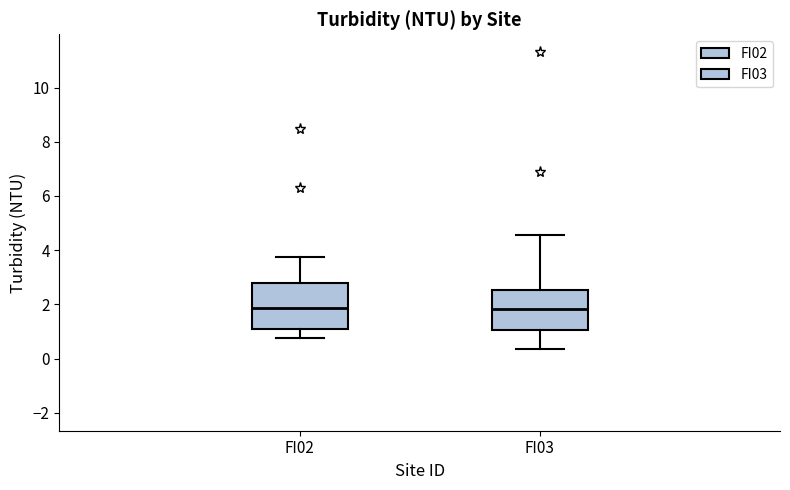

Reading left to right, transcribe this box plot: for each box, give where its median line is, the range the box spans, and where its two whiskers end, as read against the y-axis. The values are not printed on the chart, so give them approximately, as read against the axis.

FI02: median 1.8, box 1.0 to 2.8, whiskers 0.8 to 3.8
FI03: median 1.8, box 1.0 to 2.6, whiskers 0.4 to 4.6